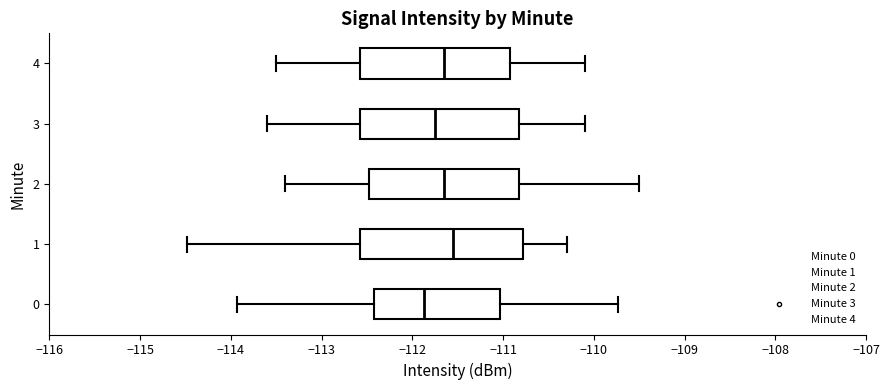

Reading bottom to top, transcribe this box plot: for each box, give where its median line is, the range the box spans, and where its two whiskers end, as read against the x-axis. The values are not printed on the chart, so give them approximately, as read against the axis.

0: median -111.9, box -112.4 to -111.0, whiskers -113.9 to -109.7
1: median -111.5, box -112.6 to -110.8, whiskers -114.5 to -110.3
2: median -111.6, box -112.5 to -110.8, whiskers -113.4 to -109.5
3: median -111.7, box -112.6 to -110.8, whiskers -113.6 to -110.1
4: median -111.6, box -112.6 to -110.9, whiskers -113.5 to -110.1